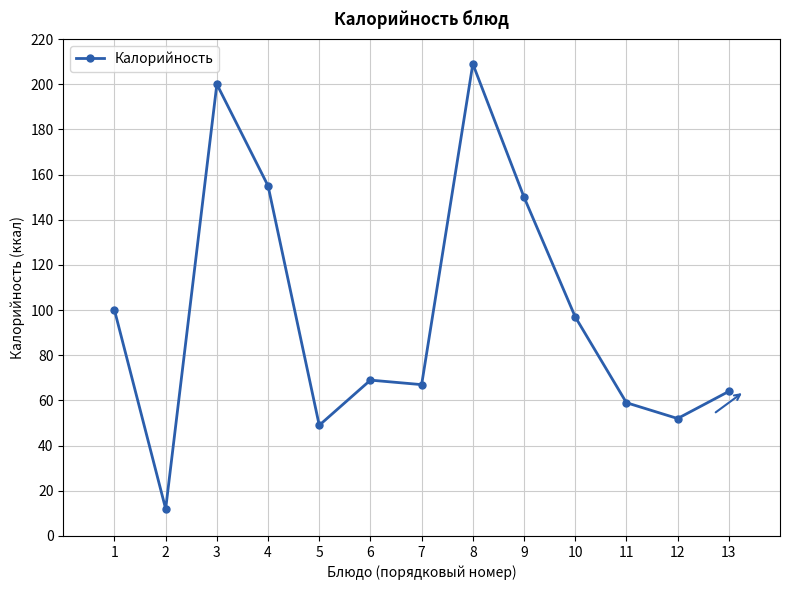

At which label does the data first exceed 69?

1